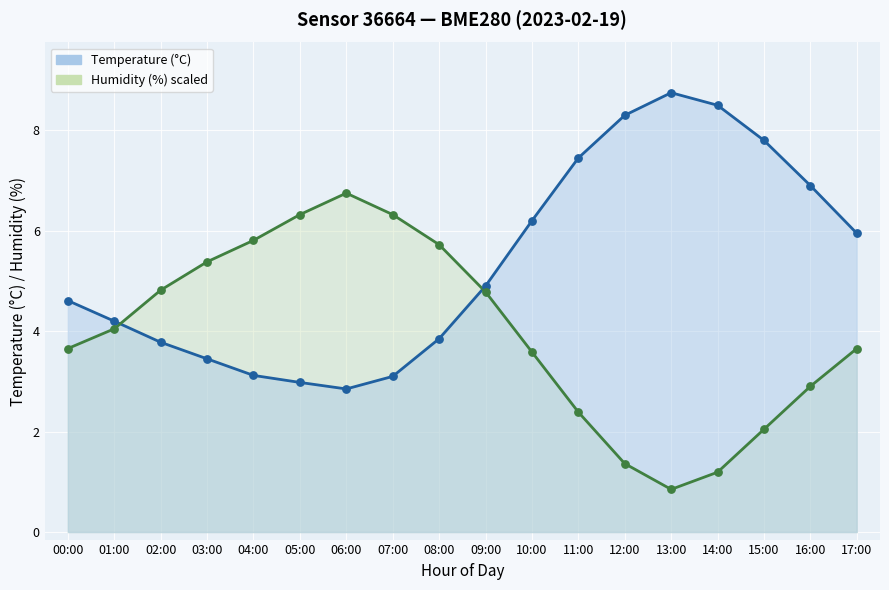

Which series has the largest Y range (max minus min)?

temperature